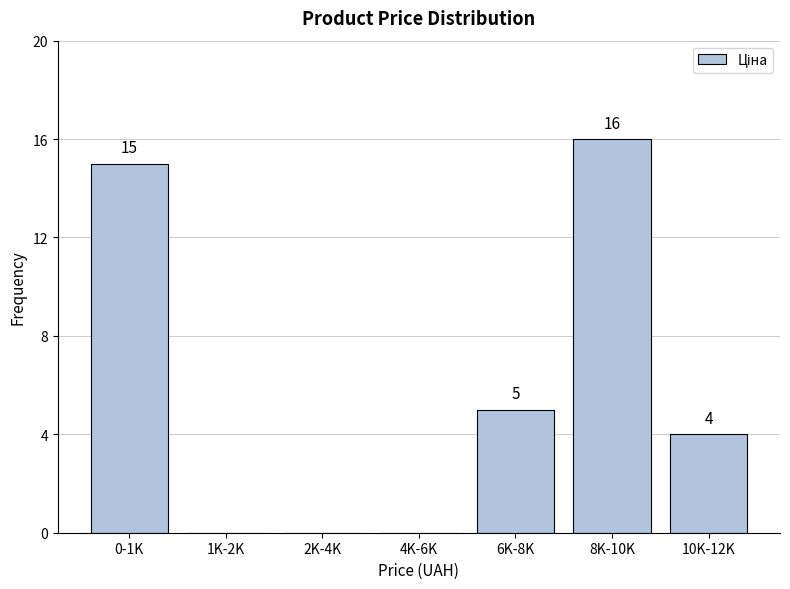

Reading right to left, list all the values displayed in this chart.

10K-12K=4	8K-10K=16	6K-8K=5	4K-6K=0	2K-4K=0	1K-2K=0	0-1K=15